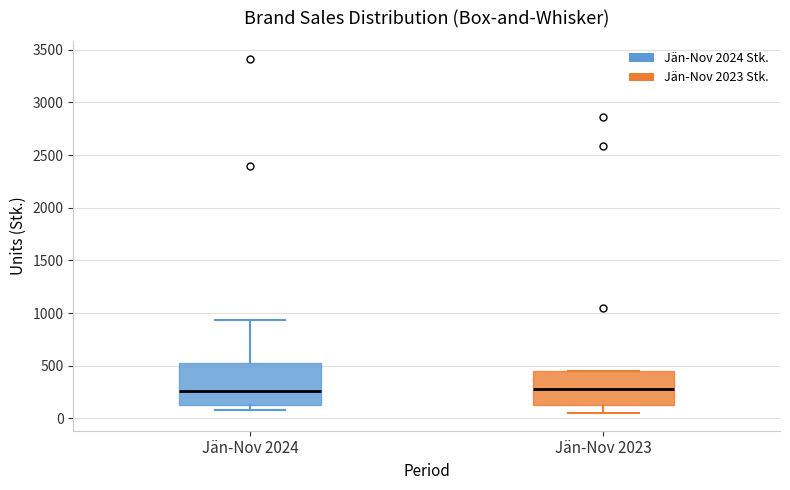

Reading left to right, read every box against the y-axis: the position of its median line, the range the box covers, and the ends of its whiskers. The values are not printed on the chart, so give them approximately, as read against the axis.

Jän-Nov 2024: median 250, box 150 to 550, whiskers 100 to 950
Jän-Nov 2023: median 300, box 100 to 450, whiskers 50 to 450